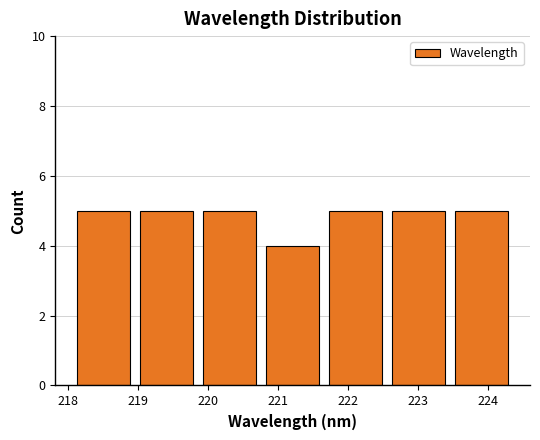

What is the height of the bar covering 221.7 to 222.6 on the x-axis? Neither the bar edges nor the heights are printed on the chart, so give them approximately, as read against the axes.

5